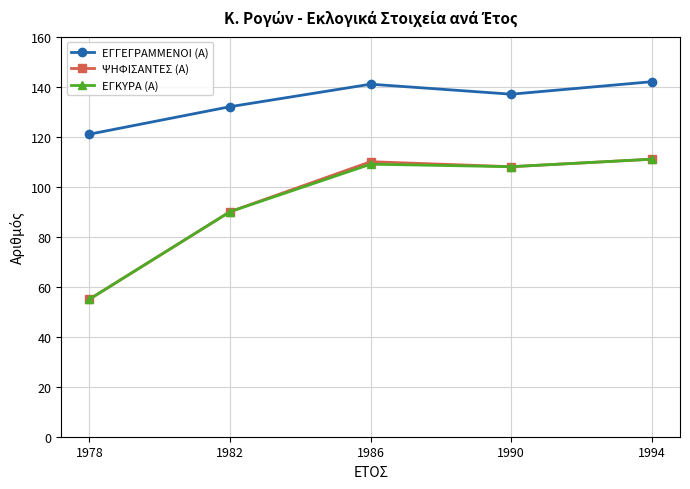

The ΕΓΓΕΓΡΑΜΜΕΝΟΙ (Α) series shows 203 at 1990. True or false?

False